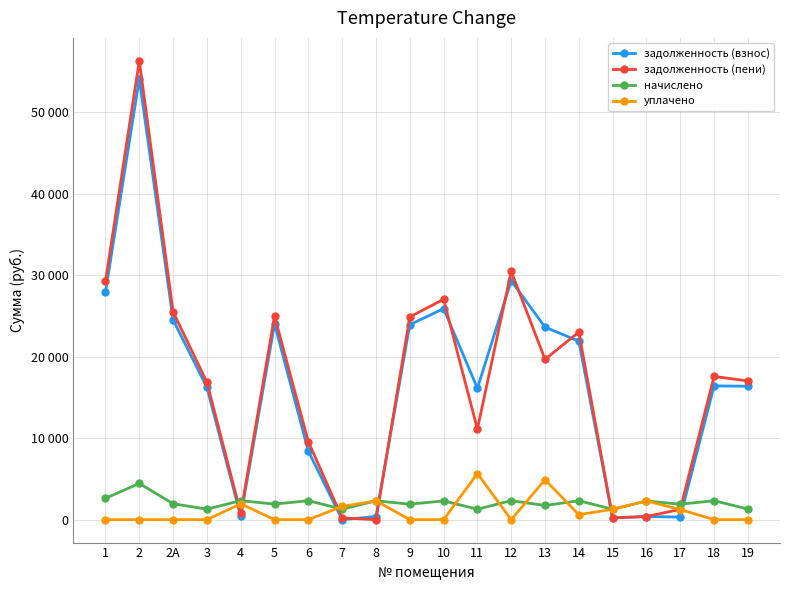

What is the maximum value for начислено?

4446.0